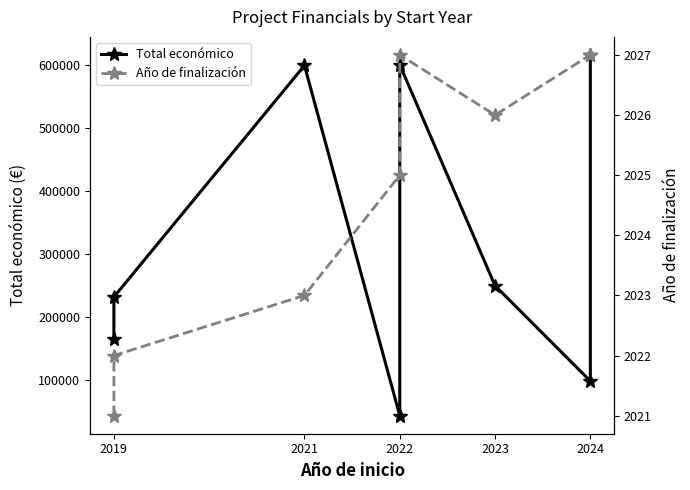

True or false: Año de finalización and Total económico cross at least once.

False